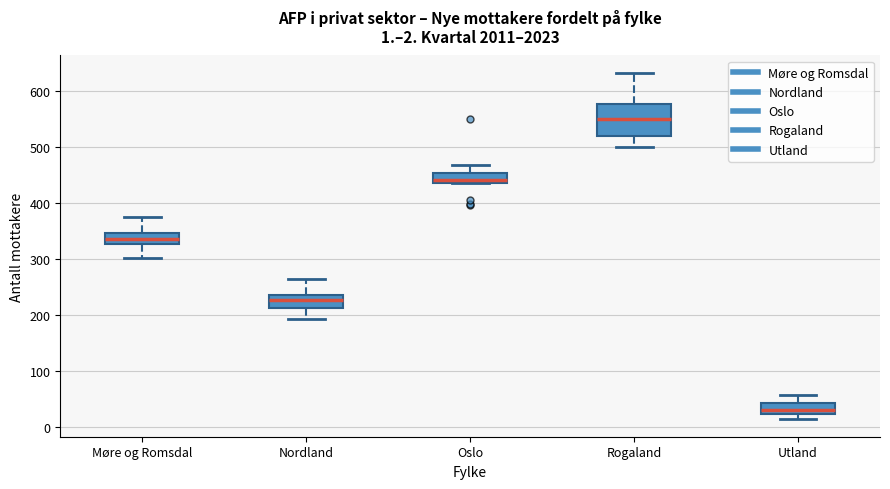

Which box's median line is the highest?

Rogaland